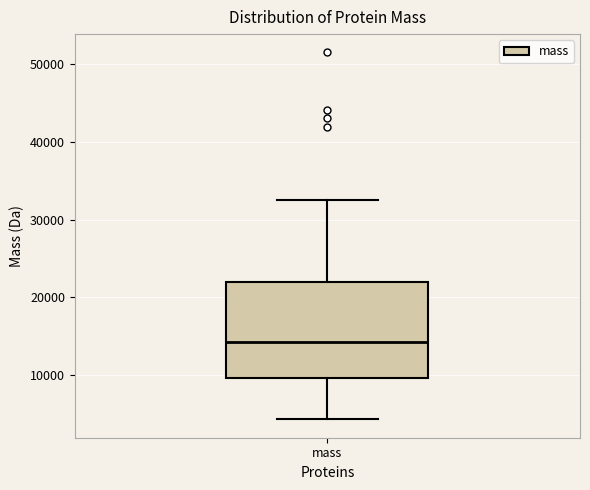

Transcribe this box plot: give where the median line is, the range the box spans, and where the two whiskers end, as read against the y-axis. The values are not printed on the chart, so give them approximately, as read against the axis.

median 14000, box 10000 to 22000, whiskers 4000 to 33000